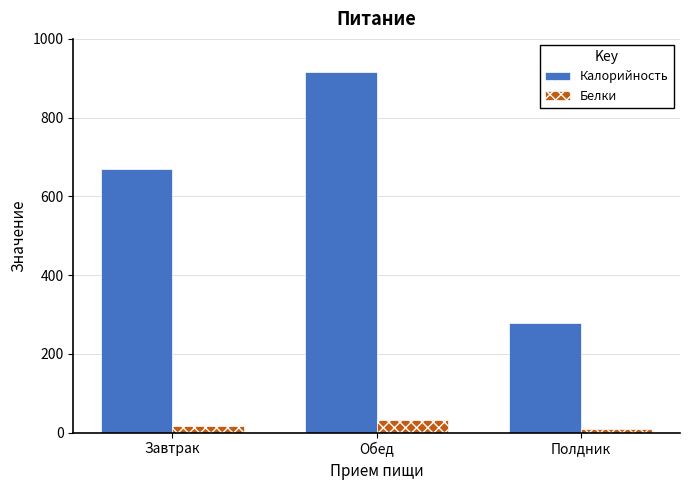

What is the label of the 3rd bar from the left?

Полдник